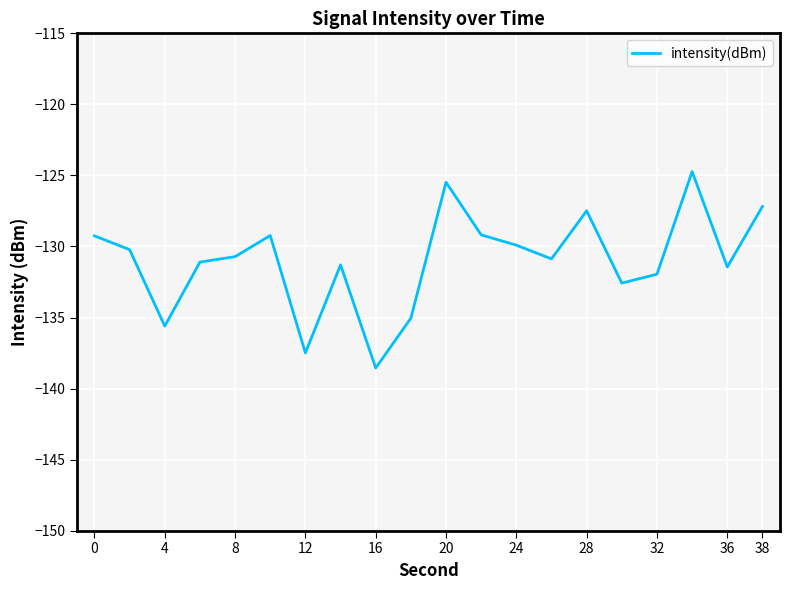

What is the greatest value displayed?

-124.7